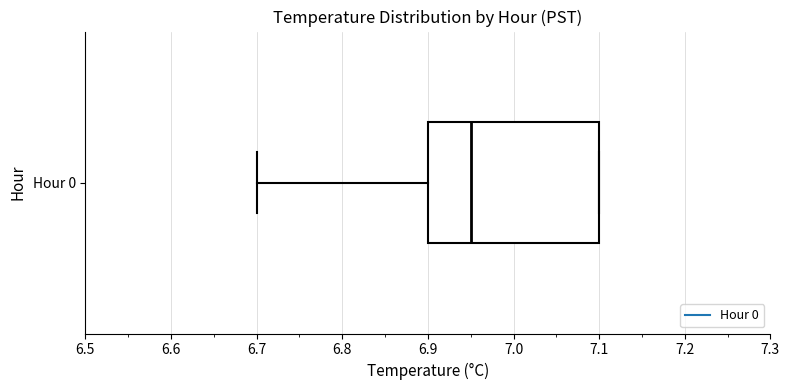

Read this box plot against the x-axis: the position of the median line, the range covered by the box, and the ends of both whiskers. The values are not printed on the chart, so give them approximately, as read against the axis.

median 6.95, box 6.90 to 7.10, whiskers 6.70 to 7.10